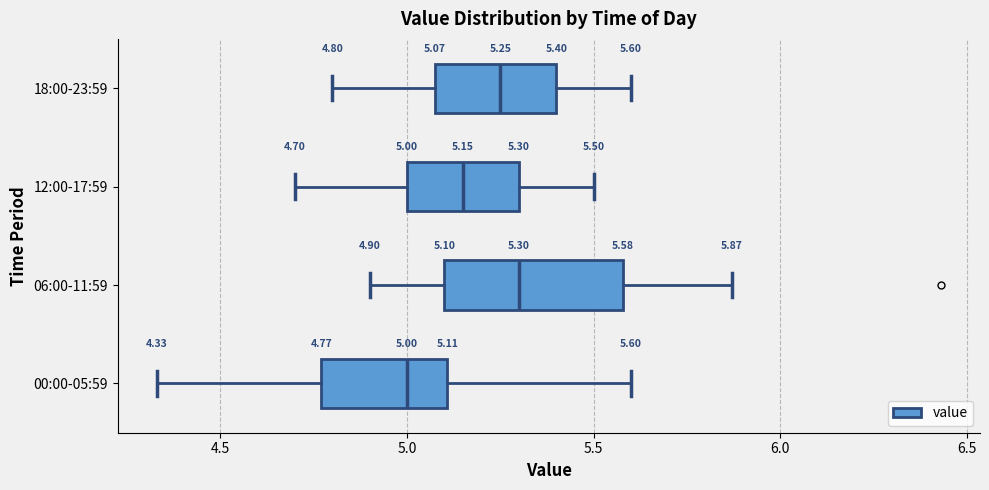

Which box's median line is the furthest to the left?

00:00-05:59